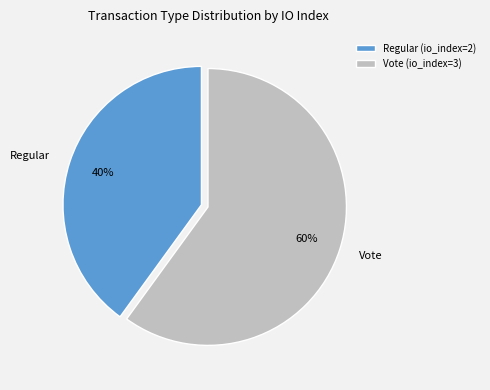

Between Regular and Vote, which is larger?

Vote